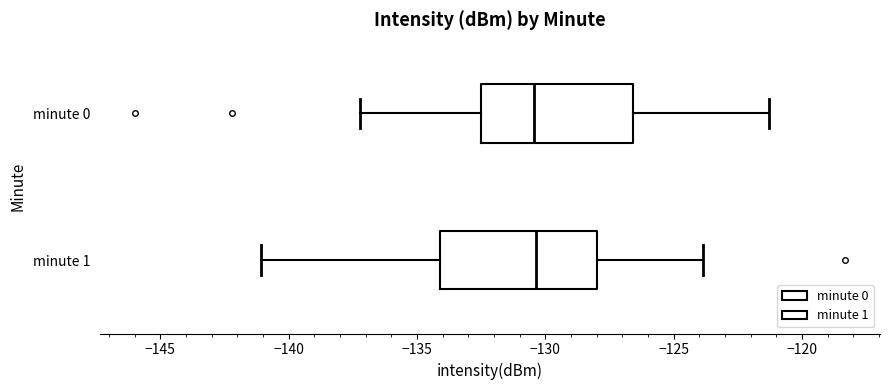

Reading bottom to top, transcribe this box plot: for each box, give where its median line is, the range the box spans, and where its two whiskers end, as read against the x-axis. The values are not printed on the chart, so give them approximately, as read against the axis.

minute 1: median -130.5, box -134.0 to -128.0, whiskers -141.0 to -124.0
minute 0: median -130.5, box -132.5 to -126.5, whiskers -137.0 to -121.5